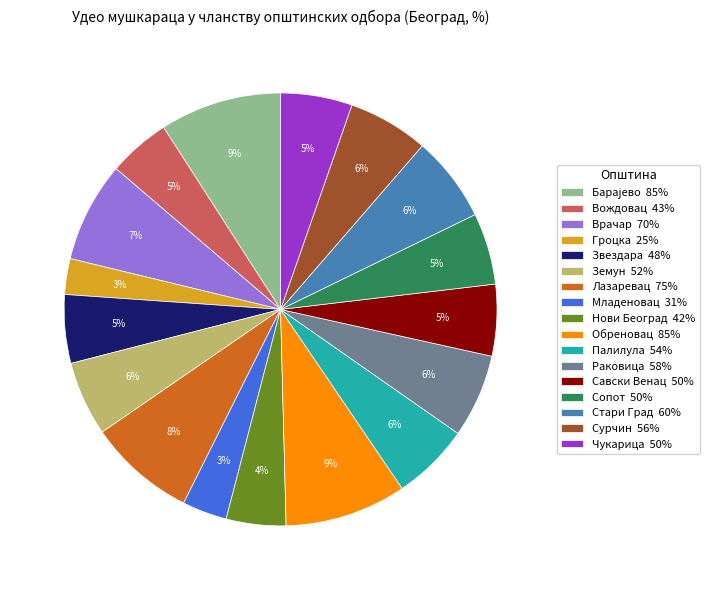

Which has a higher value, Савски Венац 50% or Раковица 58%?

Раковица 58%